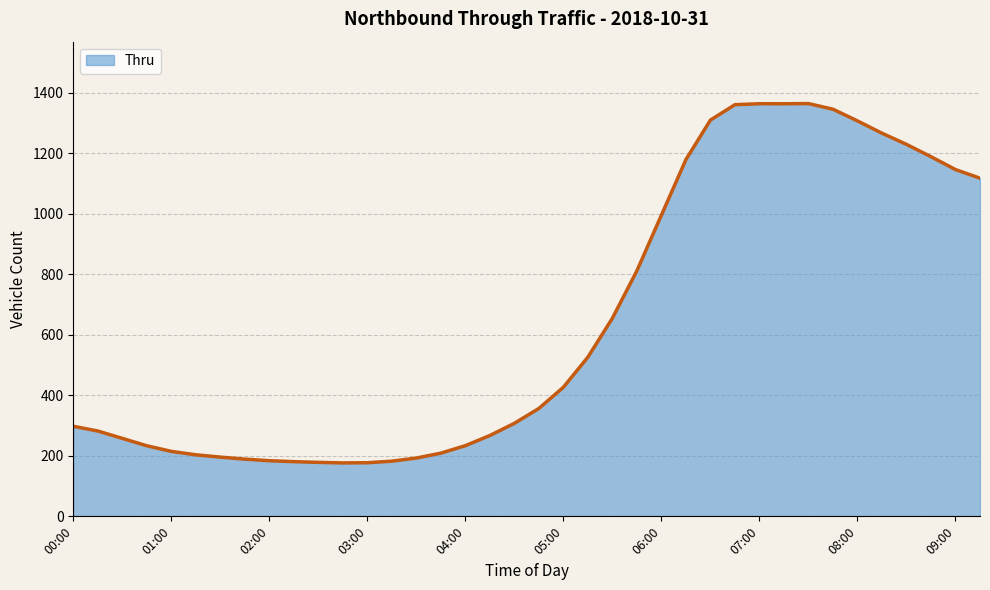

What is the minimum value shown in the chart?

176.5